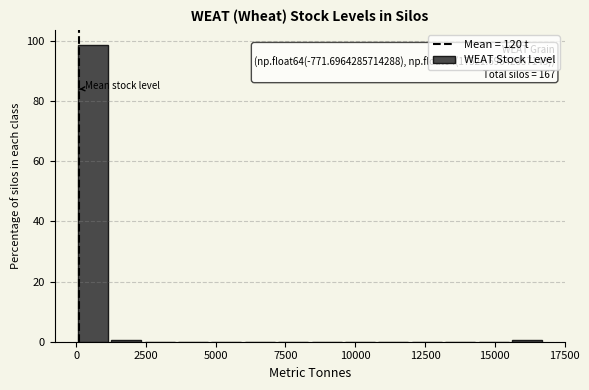

Read against the x-axis, roughly where is the centre of the tallest bar?

500